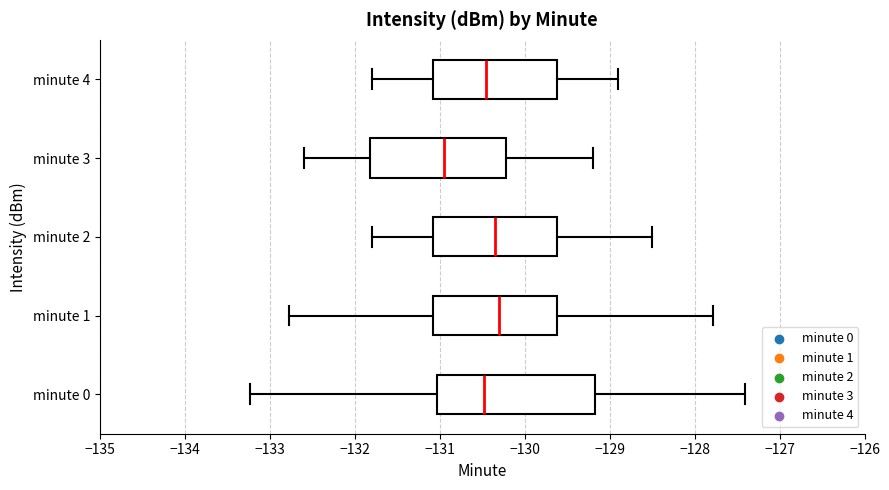

Where does the right whisker of the box for minute 2 end on the x-axis? The values are not printed on the chart, so give them approximately, as read against the axis.

-128.5